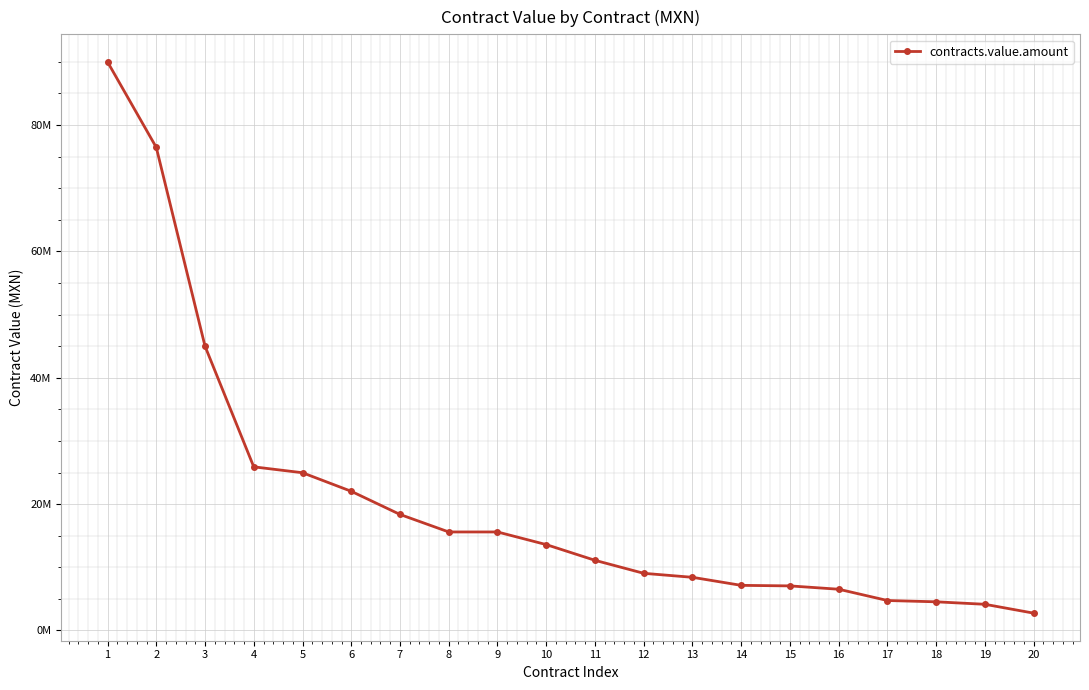

Does the chart display data point markers on the line(s)?

Yes